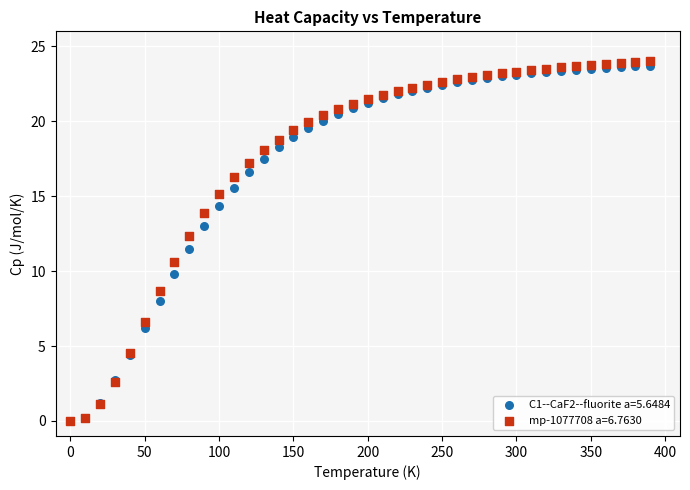

Which series reaches the maximum Y coordinate?

mp-1077708 a=6.7630